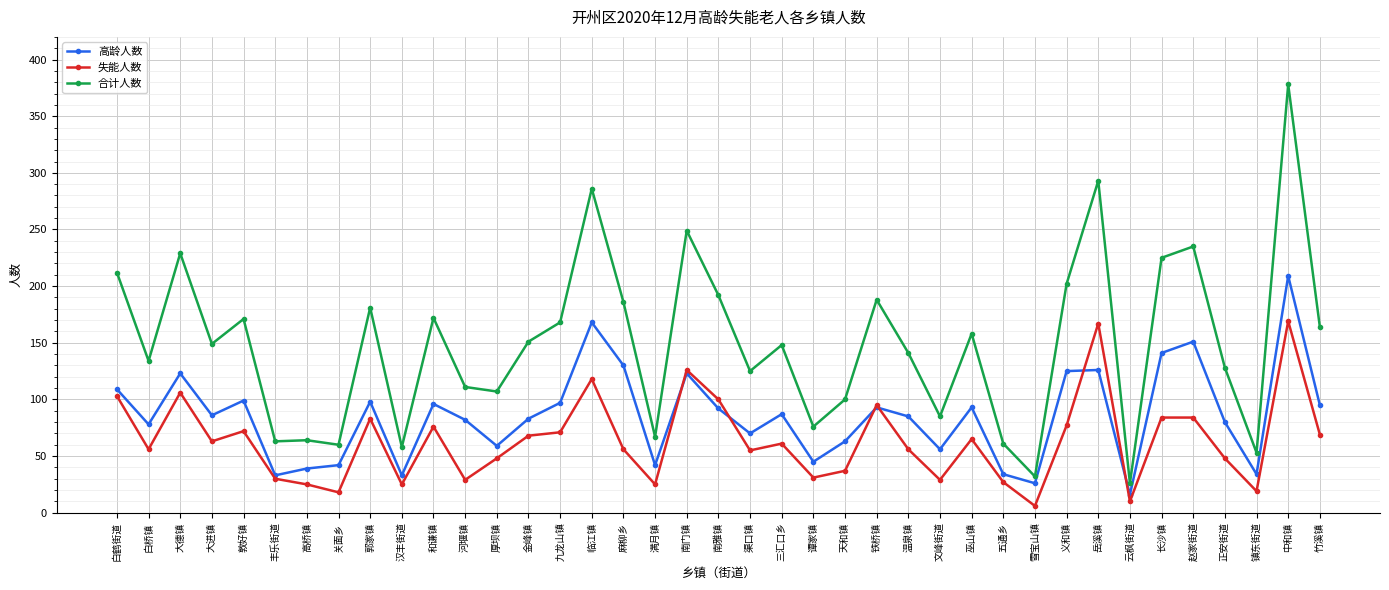

Rank the series by their maximum value, from lowest to highest.

失能人数, 高龄人数, 合计人数